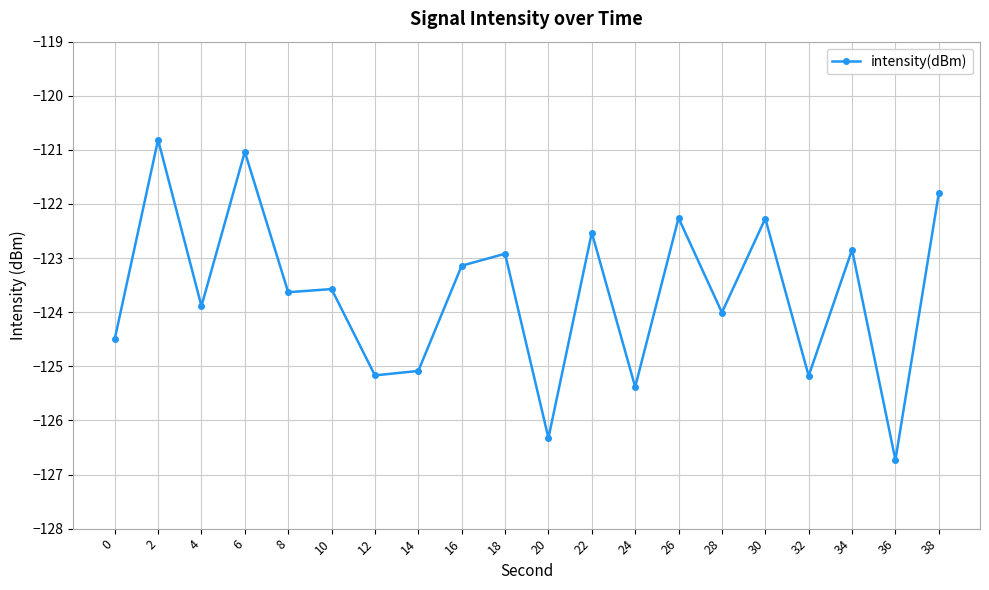

What is the minimum value shown in the chart?

-126.7